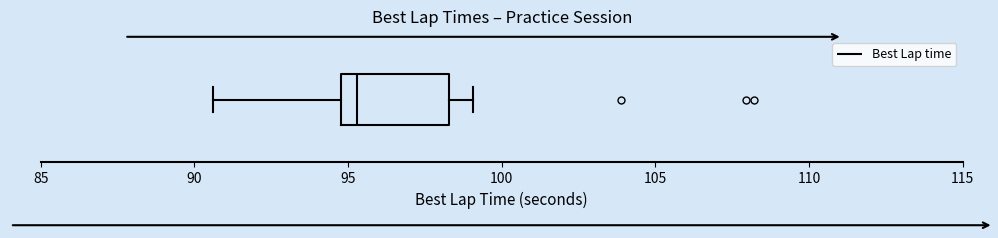

Transcribe this box plot: give where the median line is, the range the box spans, and where the two whiskers end, as read against the x-axis. The values are not printed on the chart, so give them approximately, as read against the axis.

median 95.5, box 95.0 to 98.5, whiskers 90.5 to 99.0